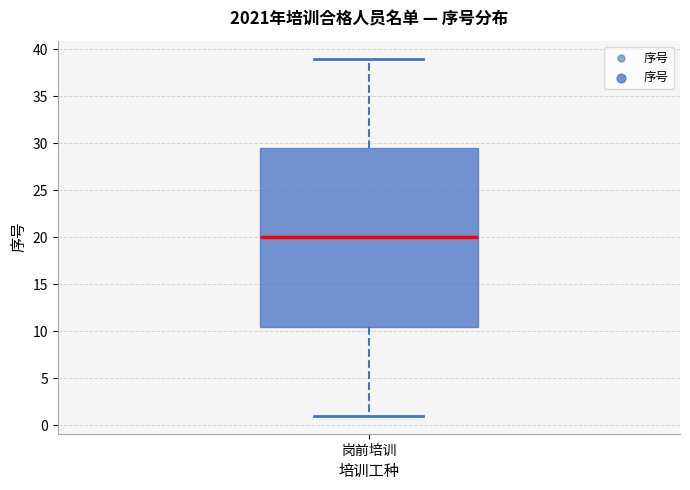

Read this box plot against the y-axis: the position of the median line, the range covered by the box, and the ends of both whiskers. The values are not printed on the chart, so give them approximately, as read against the axis.

median 20.0, box 10.5 to 29.5, whiskers 1.0 to 39.0